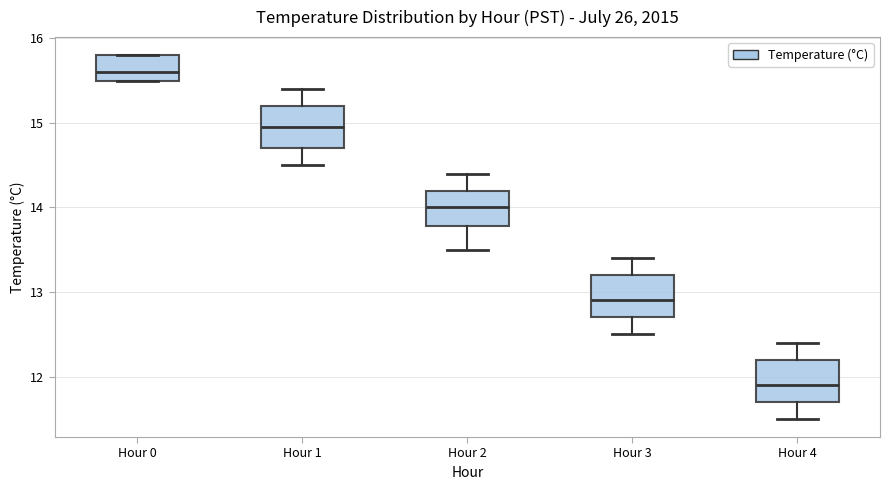

Where is the upper edge of the box for Hour 3 on the y-axis? The values are not printed on the chart, so give them approximately, as read against the axis.

13.2